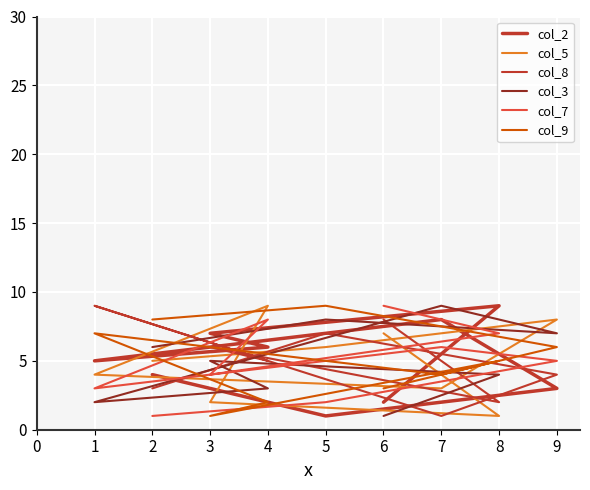

At which label does col_8 first exceed 5?

5